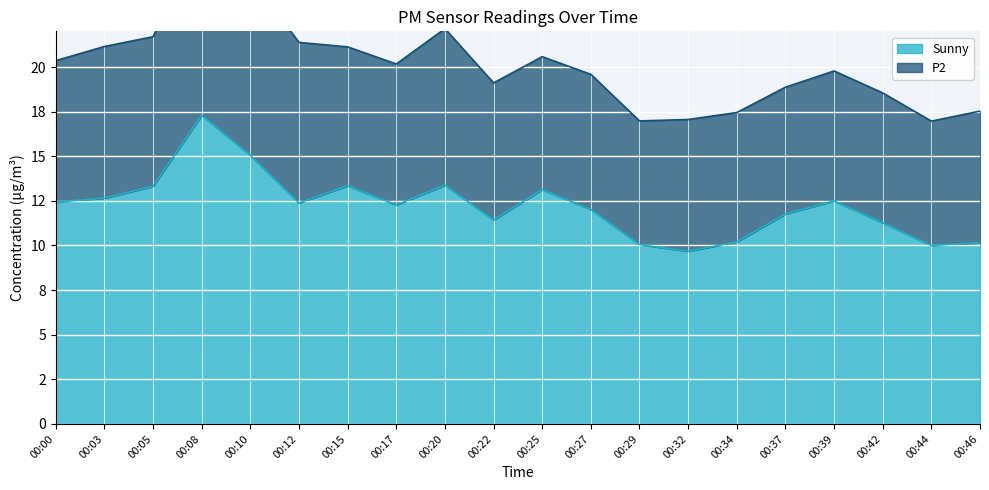

How many data points does each series have?

20